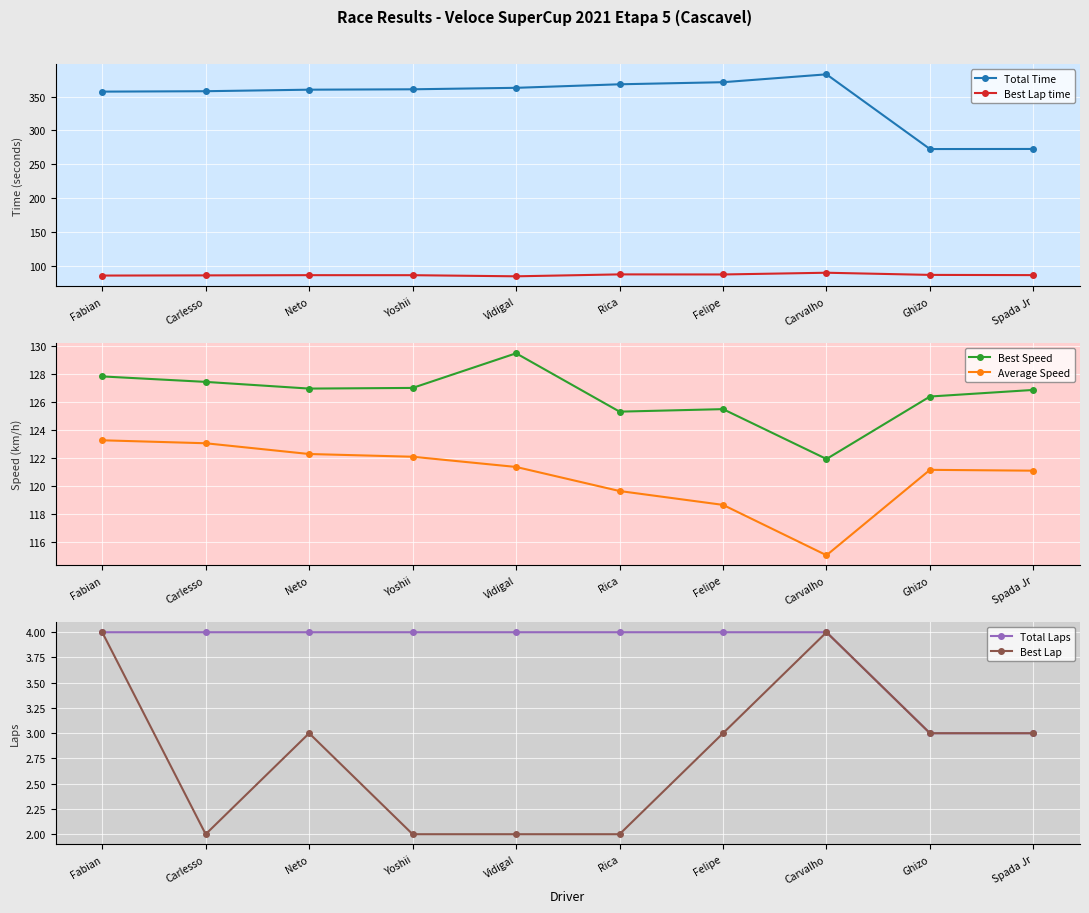

True or false: Total Laps has more than 1 interior local peaks.

False